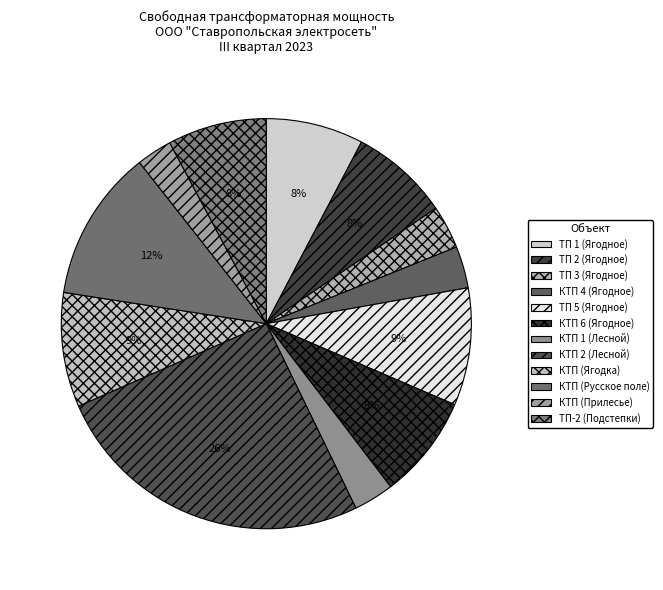

How many slices are in this pie chart?

12